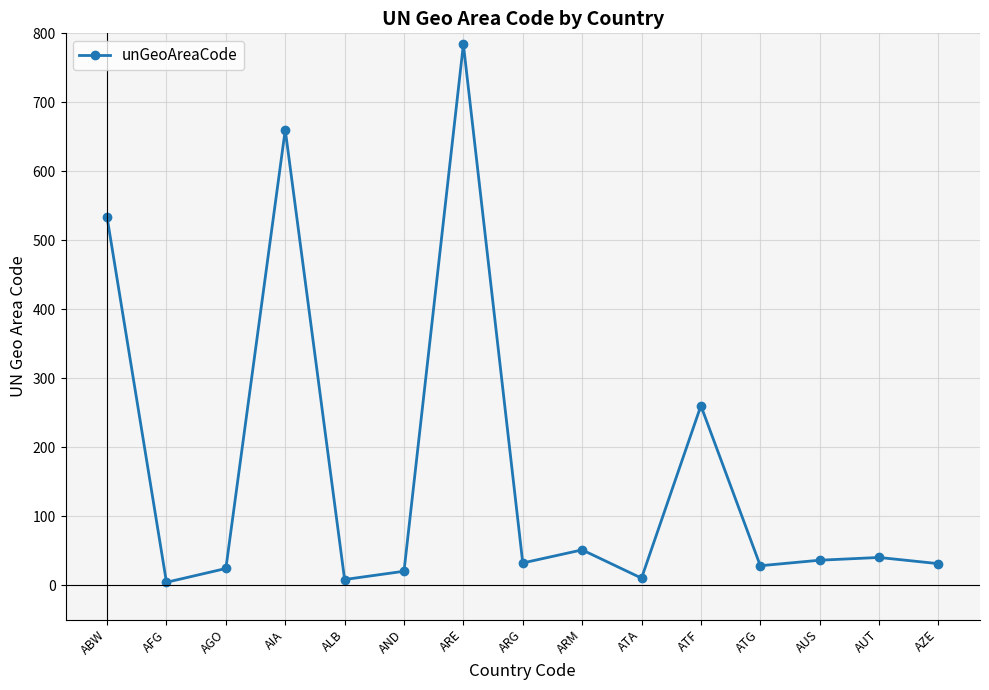

Where is the first local maximum?

AIA